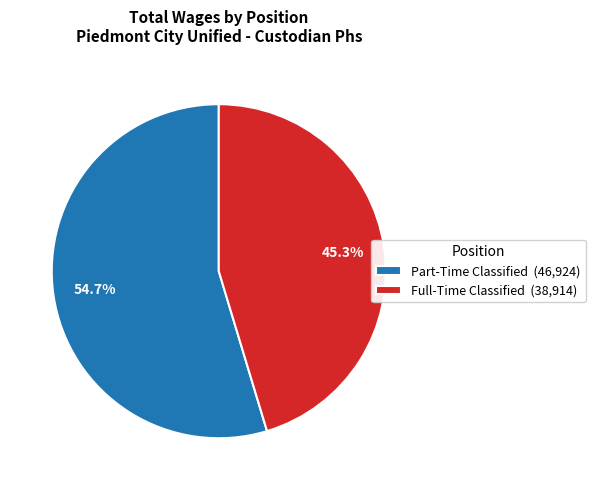

How many slices are in this pie chart?

2